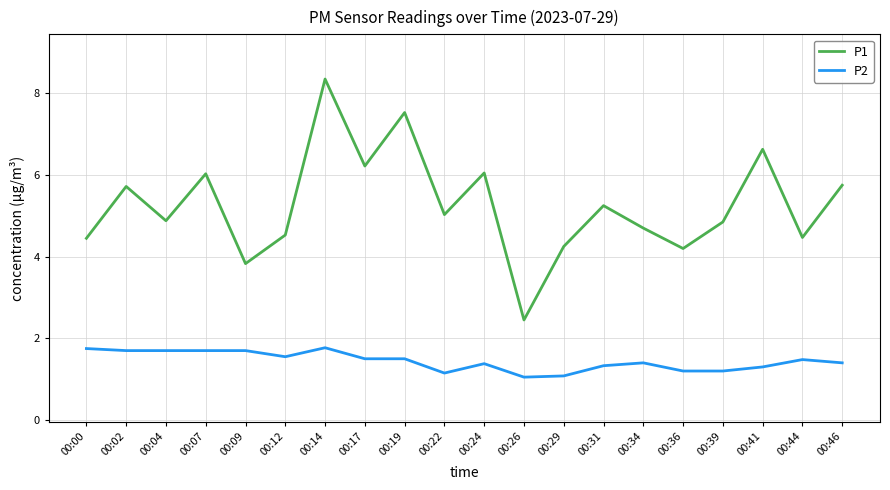

What is the difference between the maximum and minimum values in the P1 series?

5.9